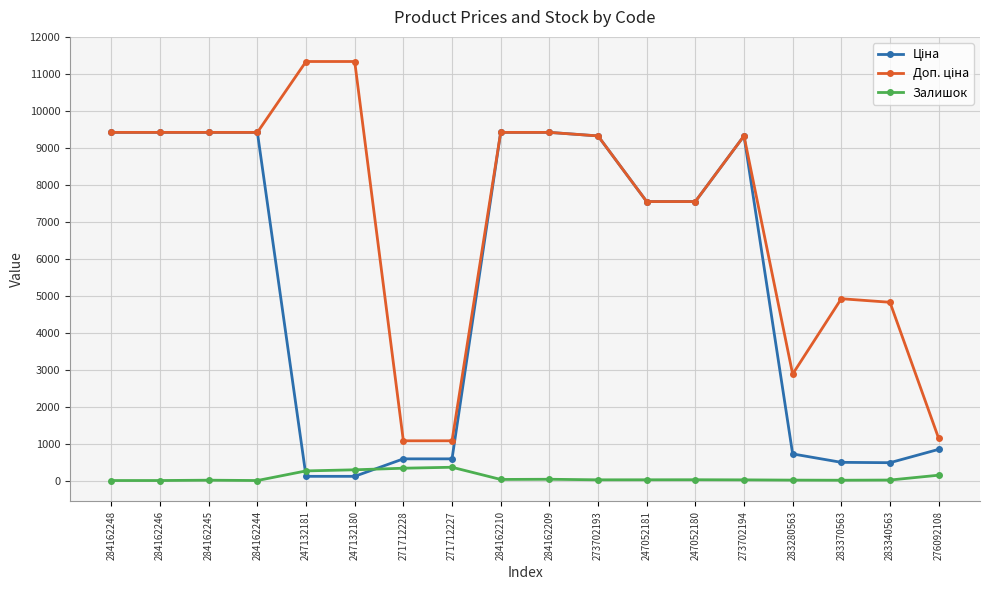

At how many categories does at least one series exceed 6083?

12